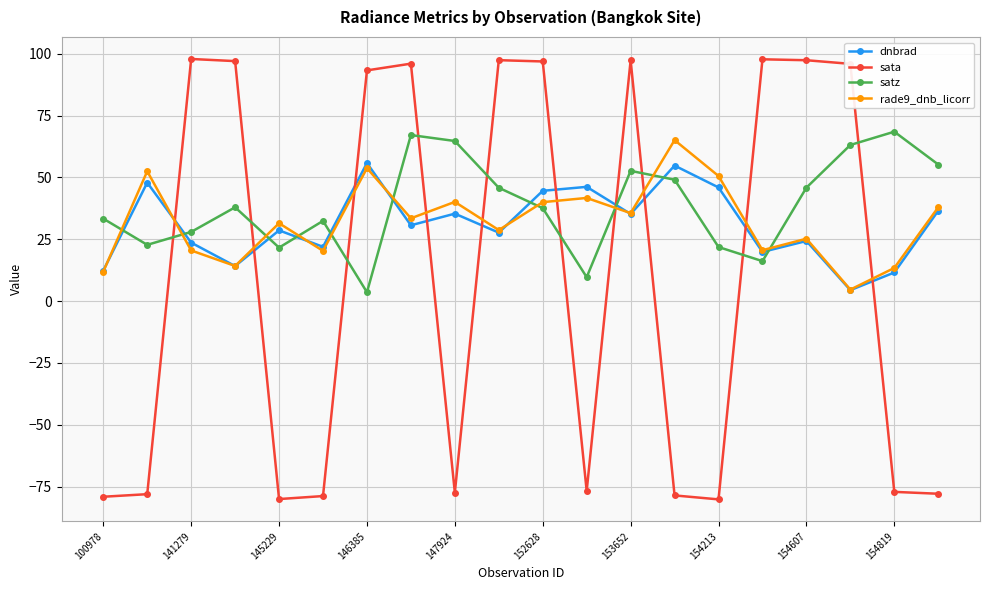

Which series has the largest total across all categories?

satz